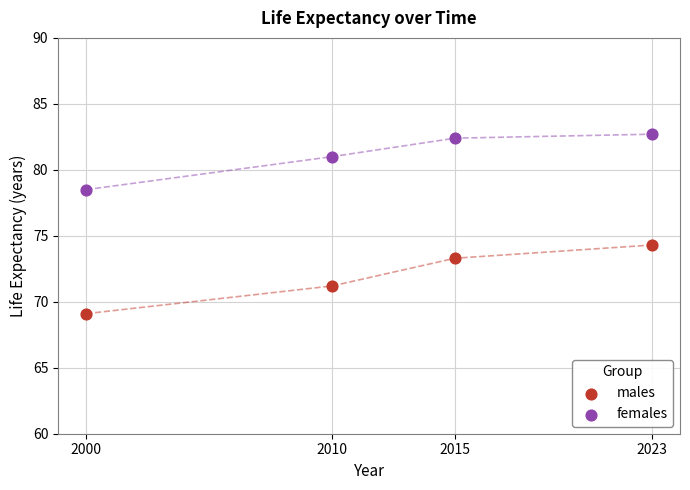

In the females series, what Y value is closest to 80?

81.0